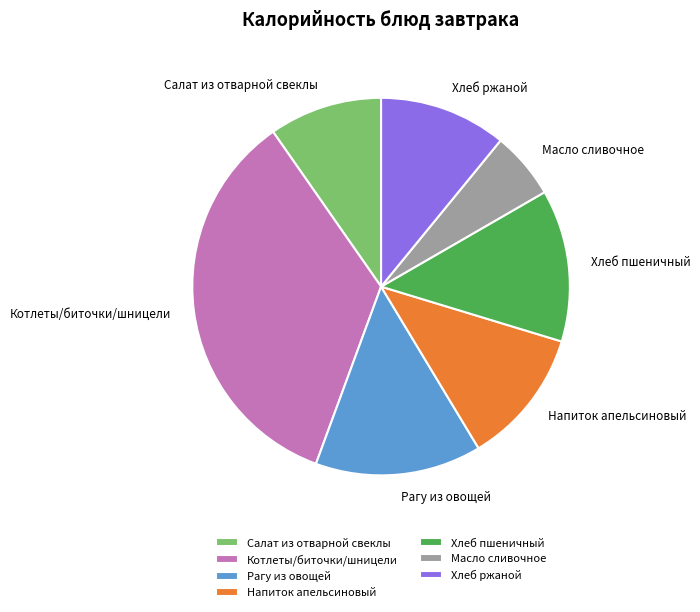

Which category has the smallest portion of the pie?

Масло сливочное